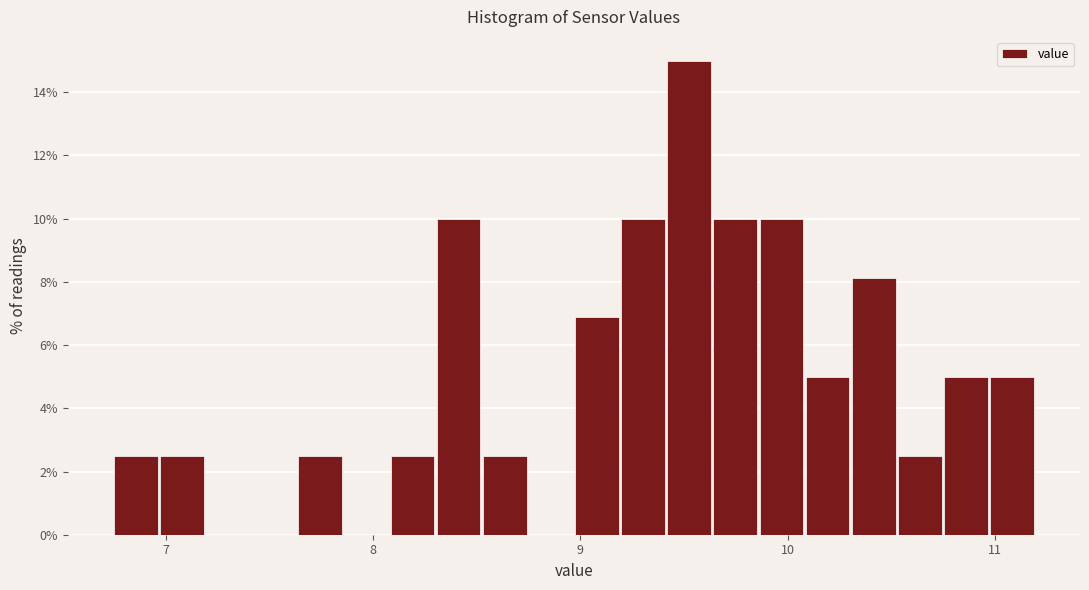

Read against the x-axis, roughly where is the centre of the tallest bar?

9.5